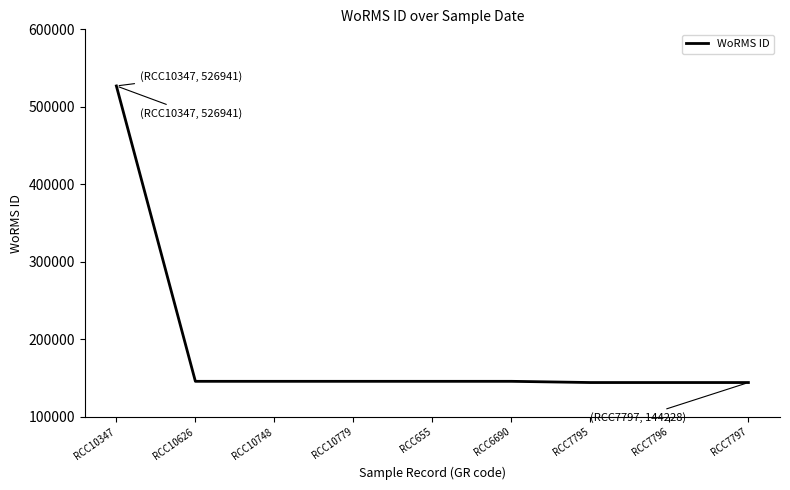

Approximately how many times larger is the value at RCC10347 compared to RCC655?

3.6